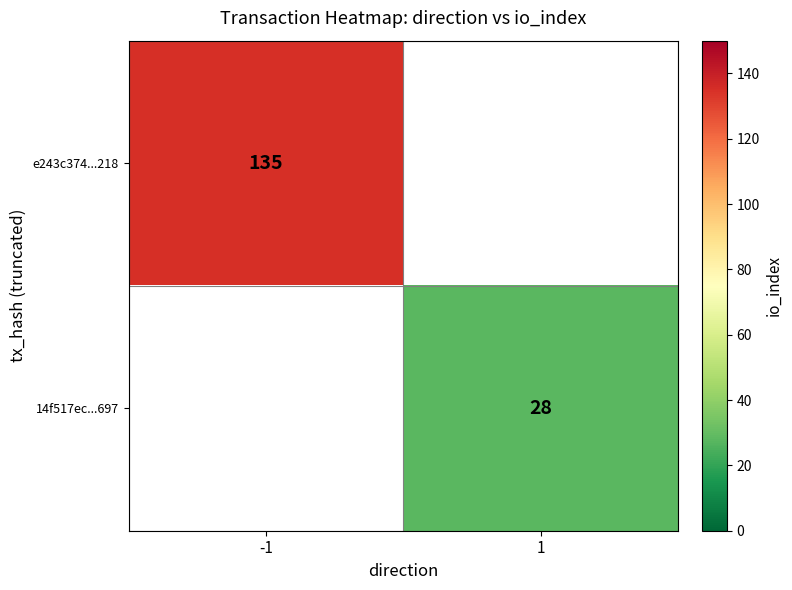

The value of 14f517ec...697 at 1 is 40. True or false?

False